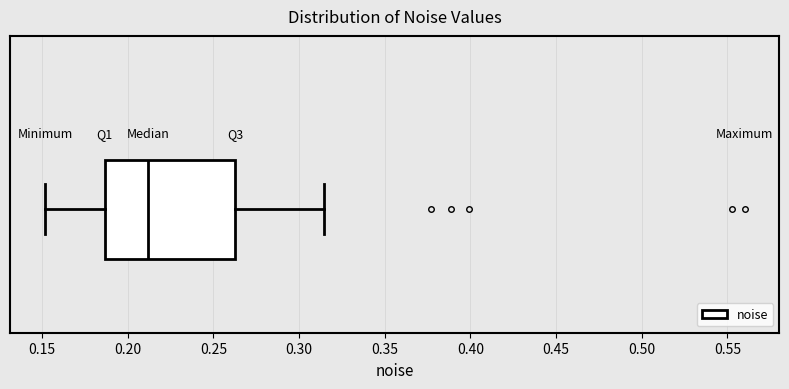

Where does the median line of the box sit on the x-axis? The values are not printed on the chart, so give them approximately, as read against the axis.

0.210